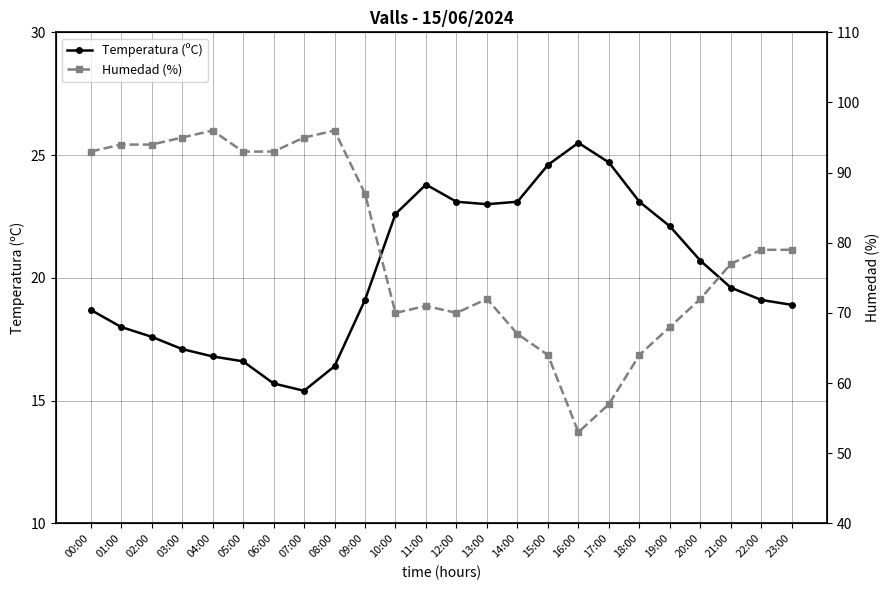

True or false: Temperatura (ºC) and Humedad (%) intersect in this chart.

False